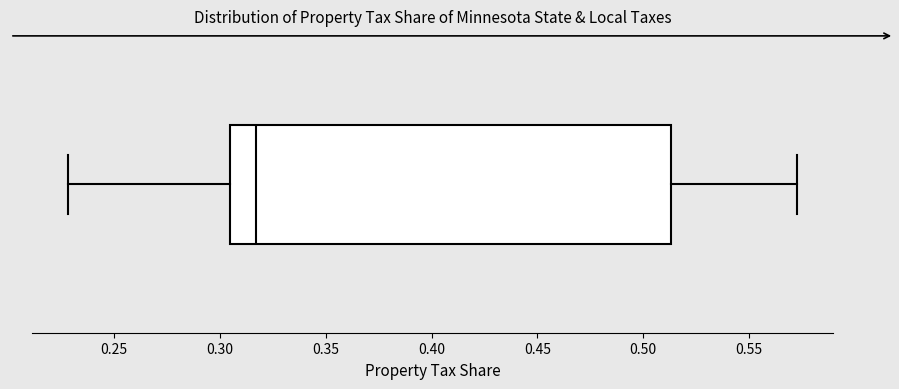

Read this box plot against the x-axis: the position of the median line, the range covered by the box, and the ends of both whiskers. The values are not printed on the chart, so give them approximately, as read against the axis.

median 0.315, box 0.305 to 0.515, whiskers 0.230 to 0.575